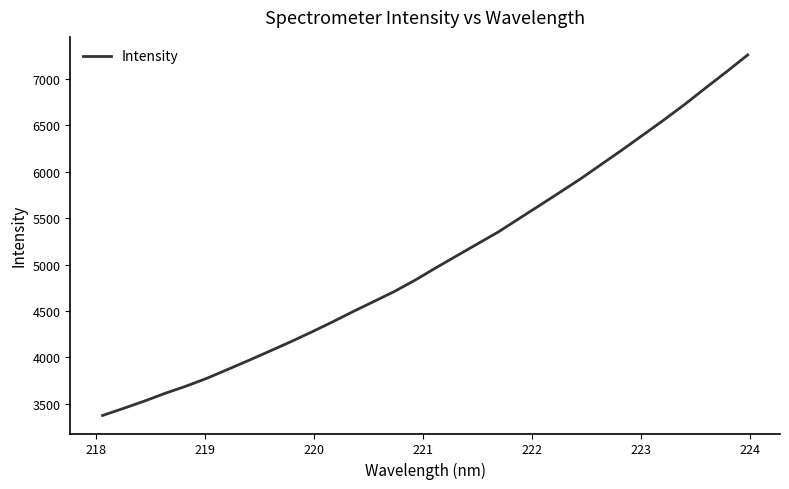

Is this an area chart (filled region under the line)?

No